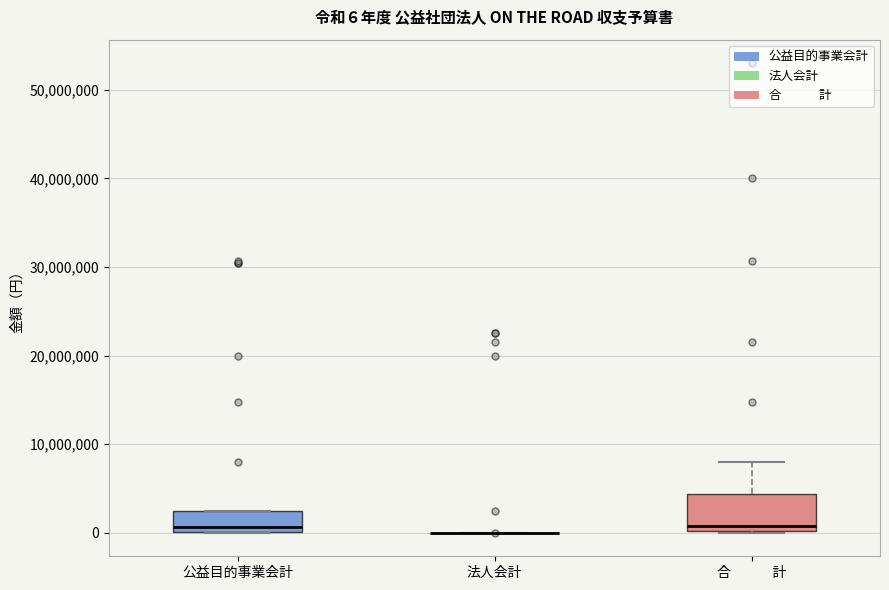

Comparing the boxes themselves (not the whiskers), which one is the tallest?

合 計